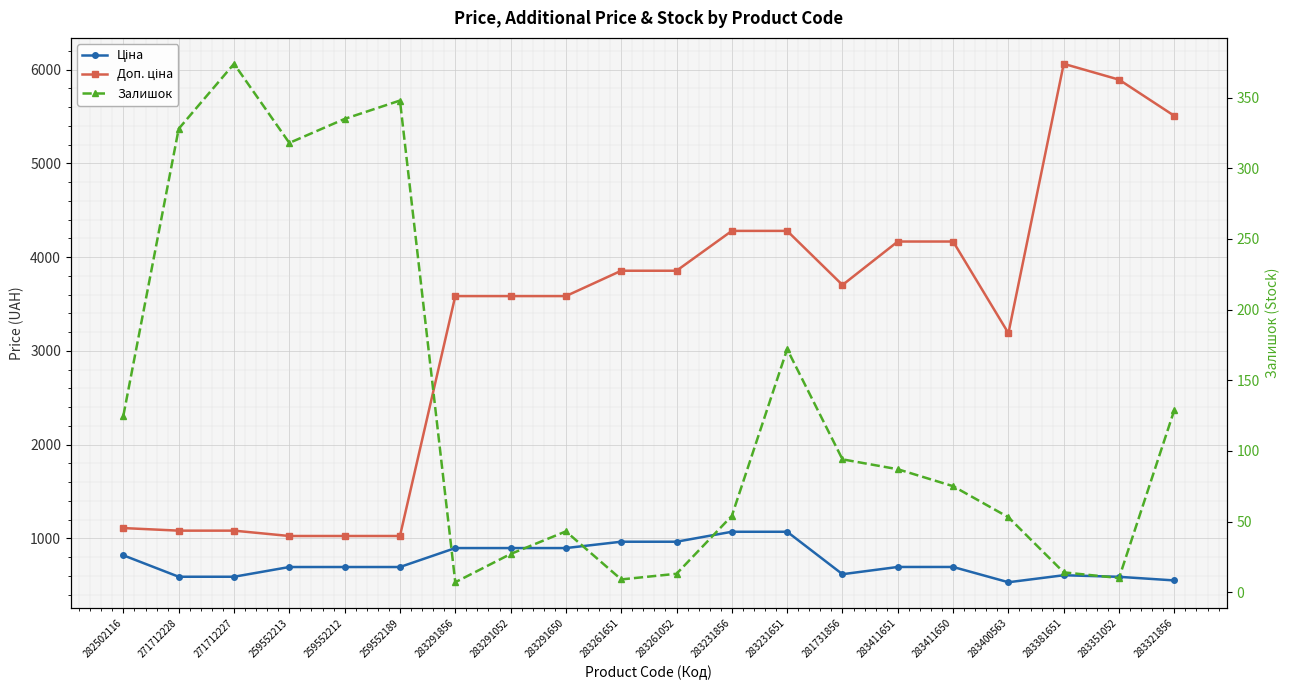

At which category does the chart reach its minimum across all series?

283291856